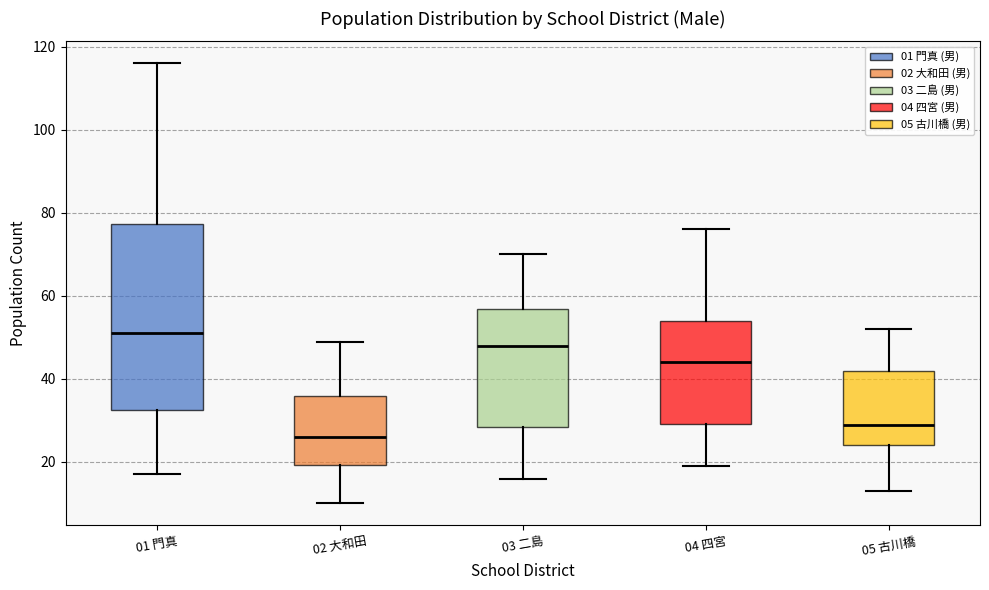

Reading left to right, transcribe this box plot: for each box, give where its median line is, the range the box spans, and where its two whiskers end, as read against the y-axis. The values are not printed on the chart, so give them approximately, as read against the axis.

01 門真: median 52, box 32 to 78, whiskers 18 to 116
02 大和田: median 26, box 20 to 36, whiskers 10 to 50
03 二島: median 48, box 28 to 56, whiskers 16 to 70
04 四宮: median 44, box 30 to 54, whiskers 20 to 76
05 古川橋: median 30, box 24 to 42, whiskers 14 to 52